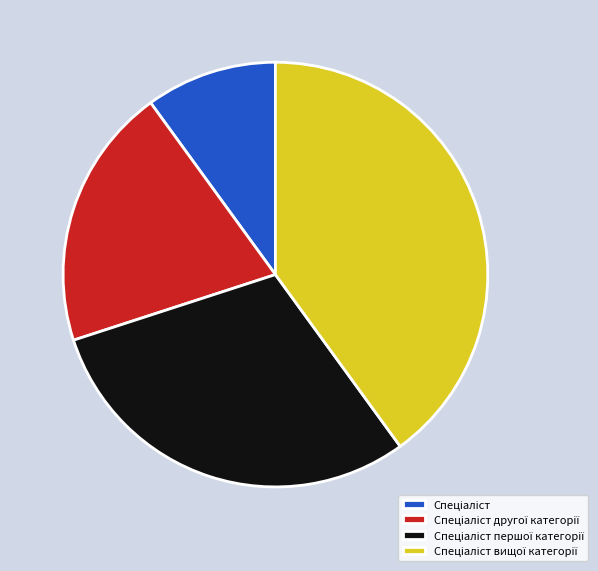

Is there any slice that represents more than half of the pie?

No